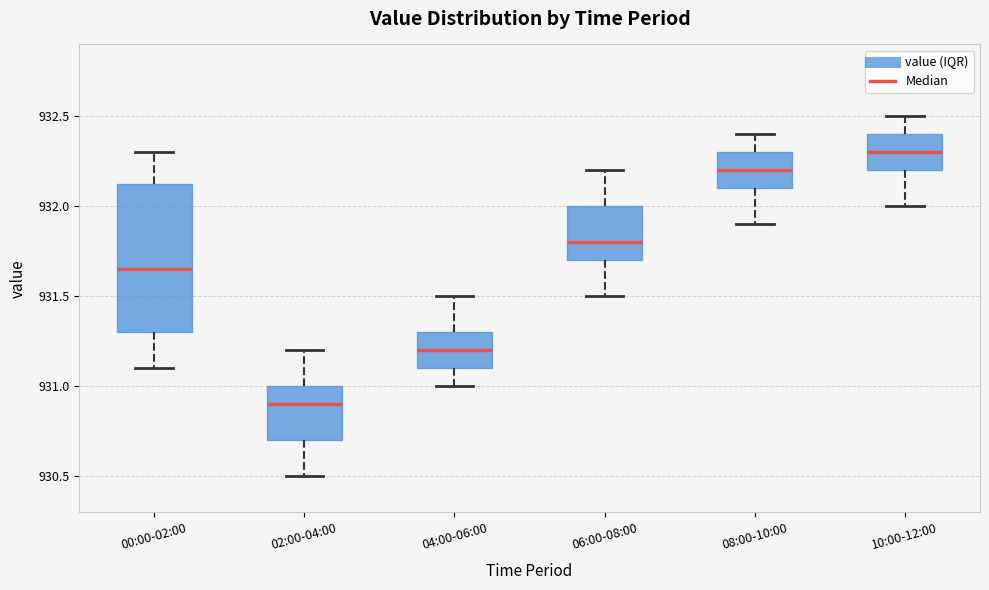

Comparing the boxes themselves (not the whiskers), which one is the tallest?

00:00-02:00